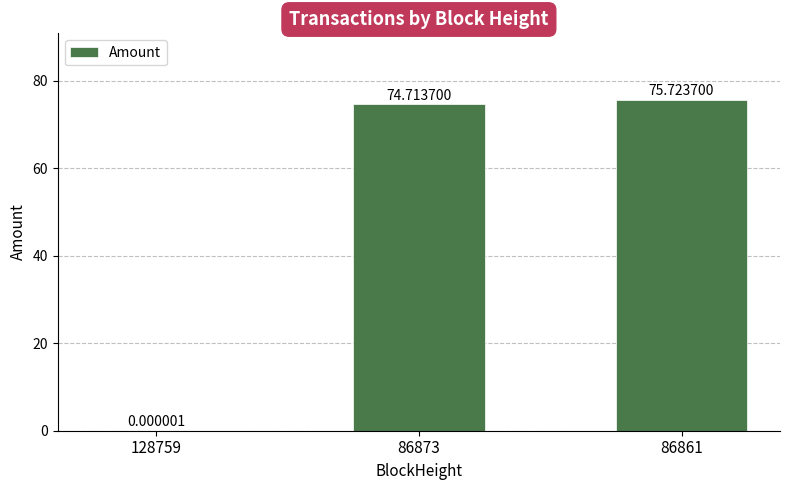

What is the average value?

50.1